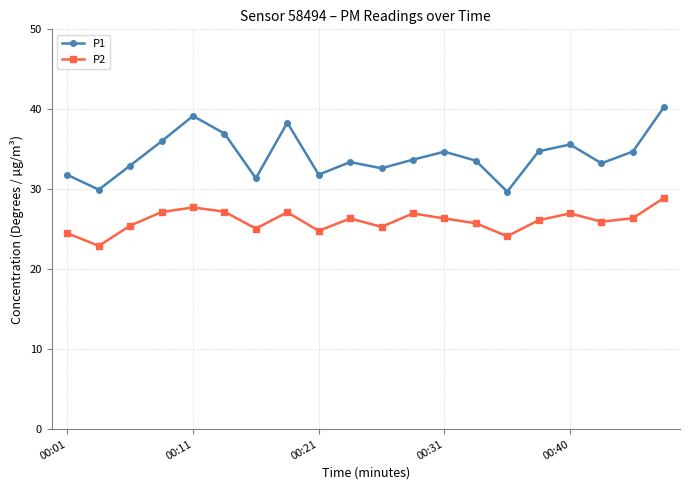

How many lines are shown in the chart?

2